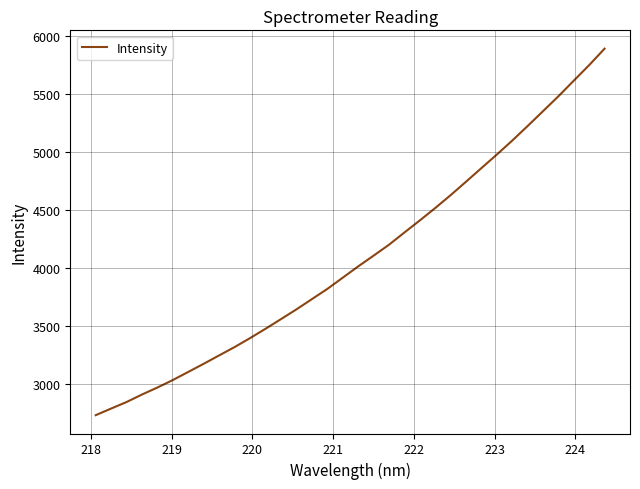

True or false: there are more than 1 points higher than both neighbors.

False